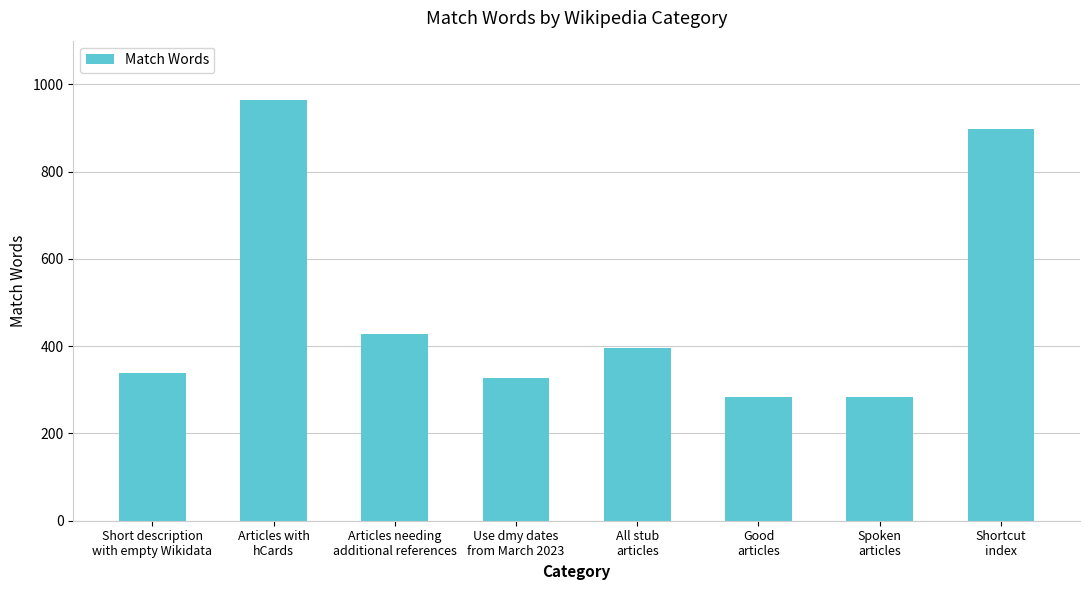

Count the number of data series in this chart.

1